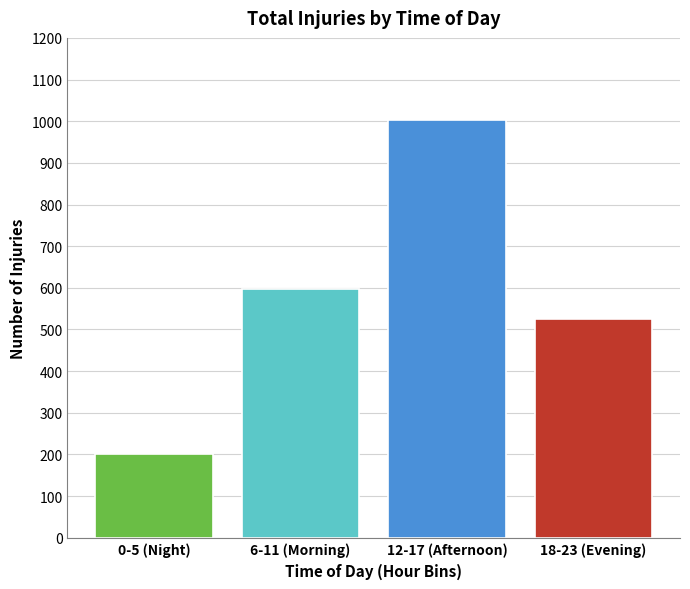

Reading left to right, transcribe all the data shown in this chart.

0-5 (Night)=202	6-11 (Morning)=596	12-17 (Afternoon)=1004	18-23 (Evening)=526